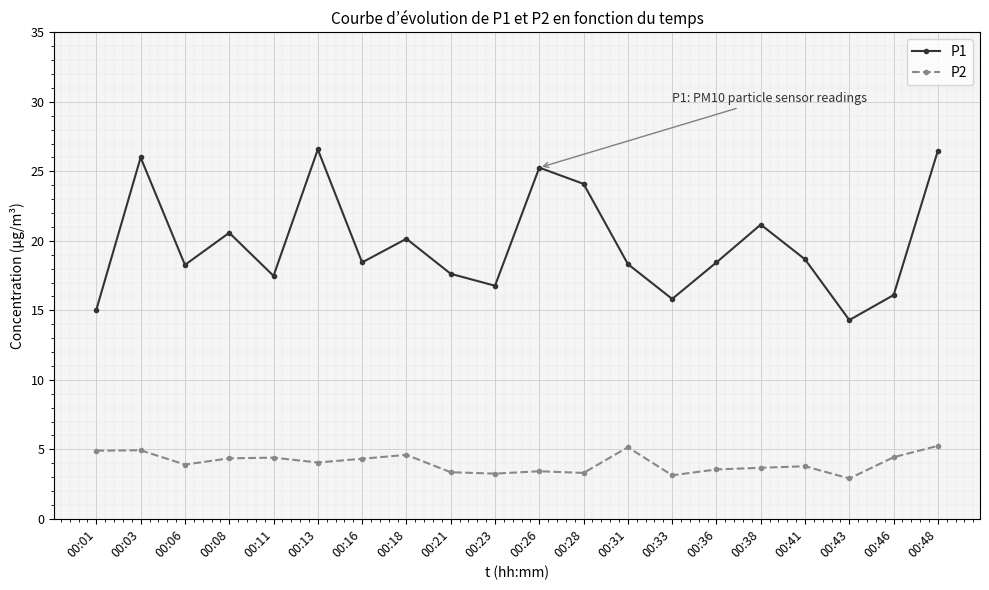

Which series has the largest total across all categories?

P1